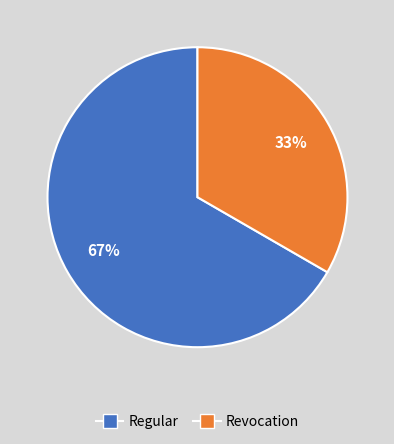

Which category has the smallest portion of the pie?

Revocation